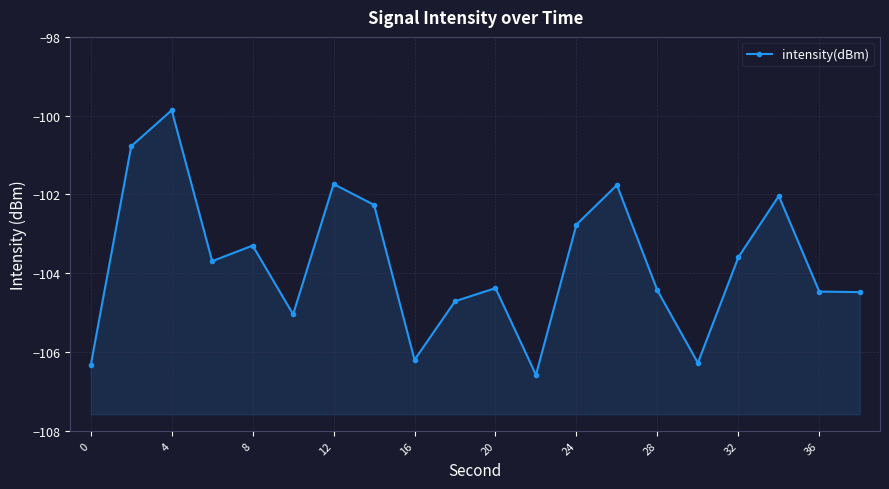

The value at 8 is -26.2. True or false?

False